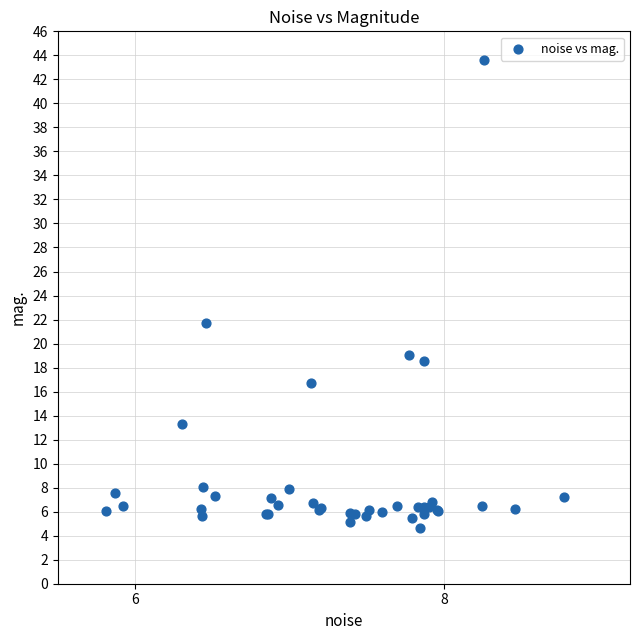

What Y value in the scatter plot is closest to 24?

21.7